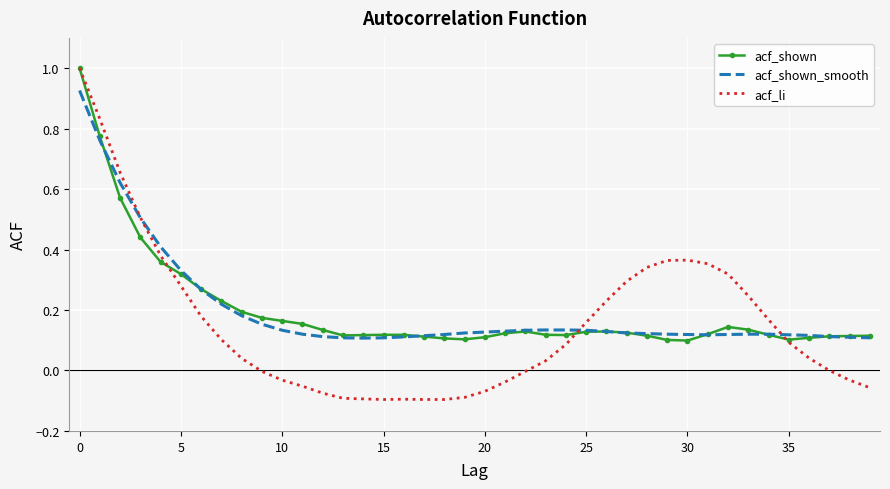

What is the greatest value displayed?

1.0